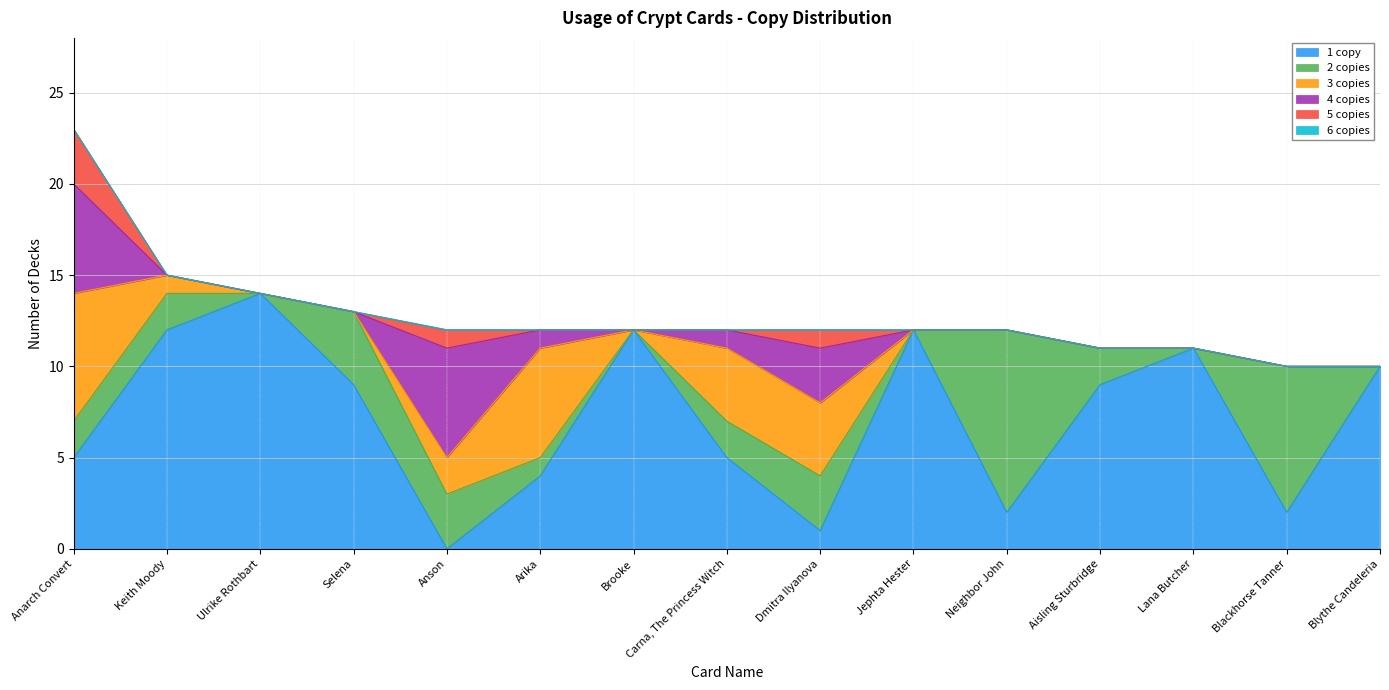

Which category has the lowest value in the 5 copies series?

Keith Moody